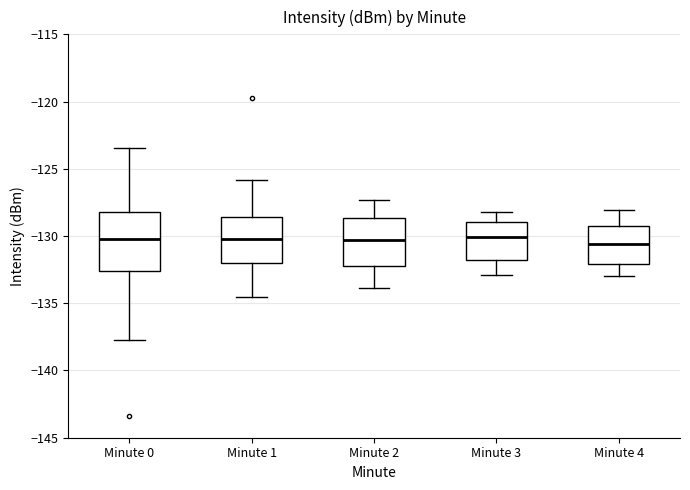

Where is the upper edge of the box for Minute 2 on the y-axis? The values are not printed on the chart, so give them approximately, as read against the axis.

-128.5